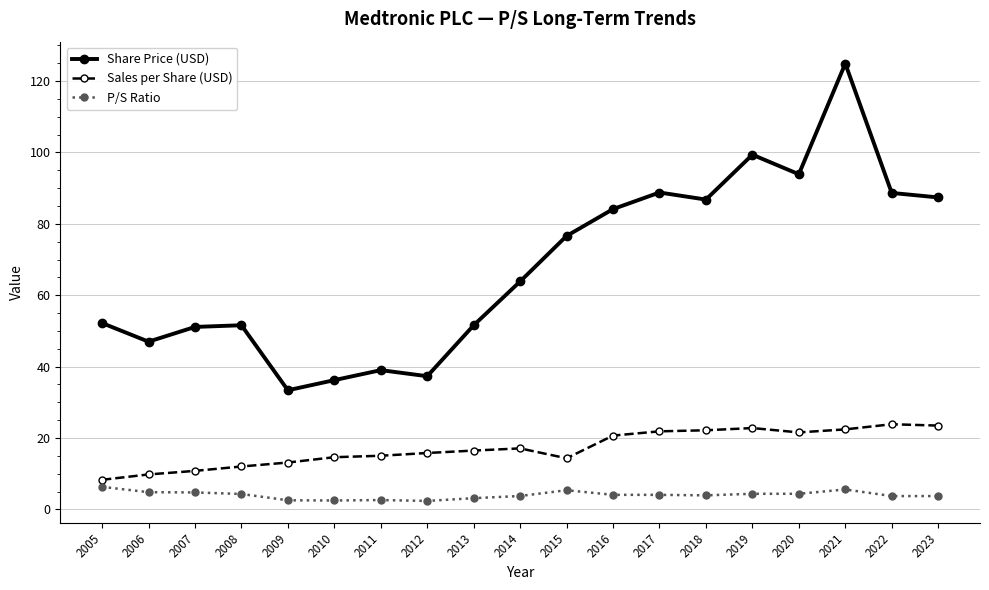

Rank the series by their maximum value, from lowest to highest.

P/S Ratio, Sales per Share (USD), Share Price (USD)